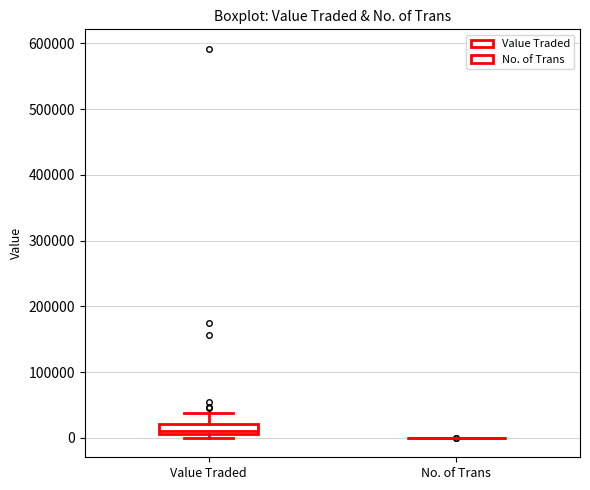

Reading left to right, transcribe this box plot: for each box, give where its median line is, the range the box spans, and where its two whiskers end, as read against the y-axis. The values are not printed on the chart, so give them approximately, as read against the axis.

Value Traded: median 10000 (just above the box's lower edge), box 10000 to 20000, whiskers 0 to 40000
No. of Trans: box collapsed to a line at 0, whiskers 0 to 0